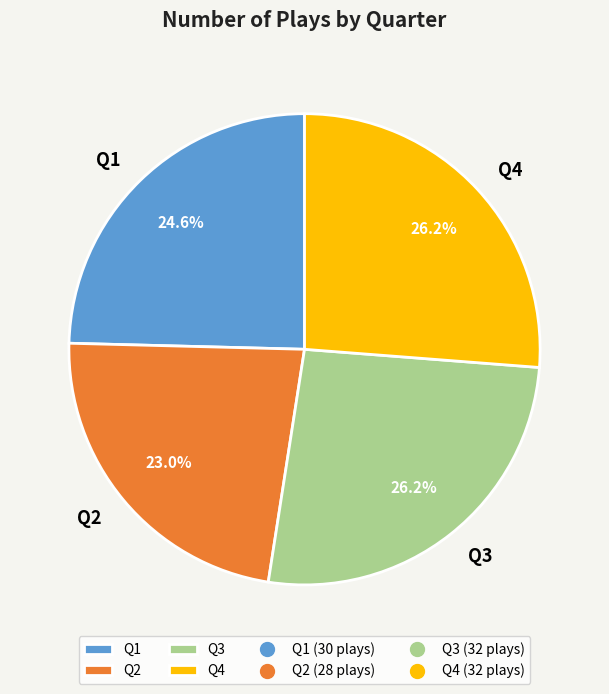

To the nearest percent, what is the difference between the Q1 and Q2 slice percentages?

2%